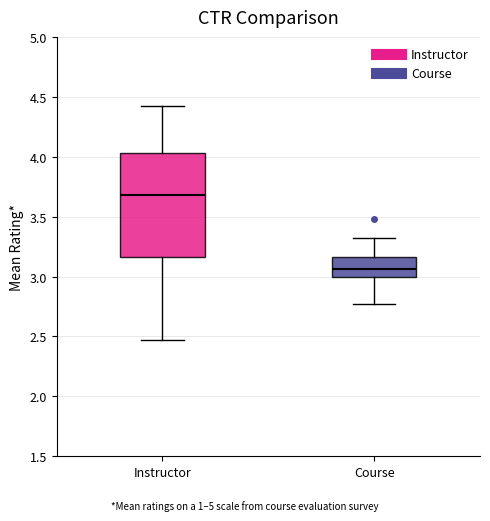

Where is the upper edge of the box for Course on the y-axis? The values are not printed on the chart, so give them approximately, as read against the axis.

3.15